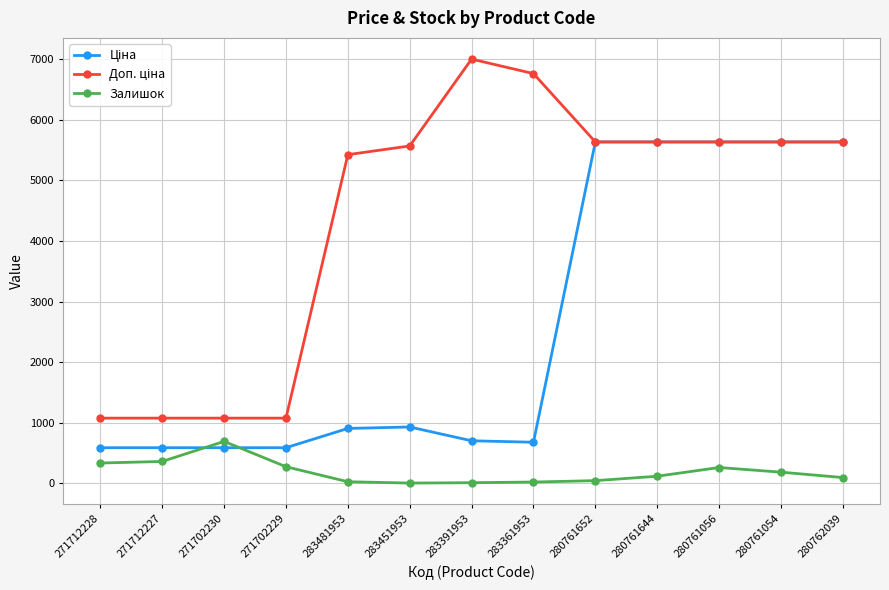

Count the number of data series in this chart.

3